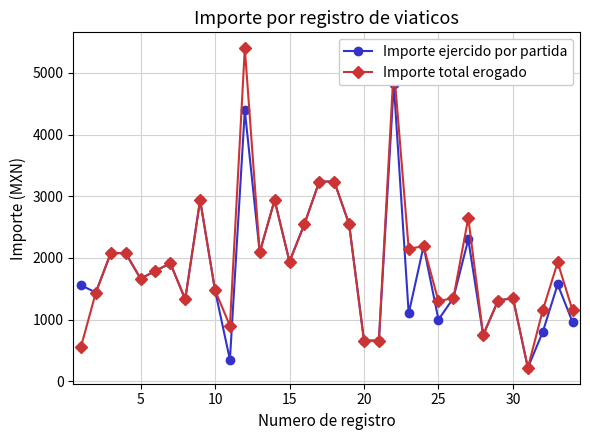

True or false: Importe total erogado has more than 1 points higher than both neighbors.

True